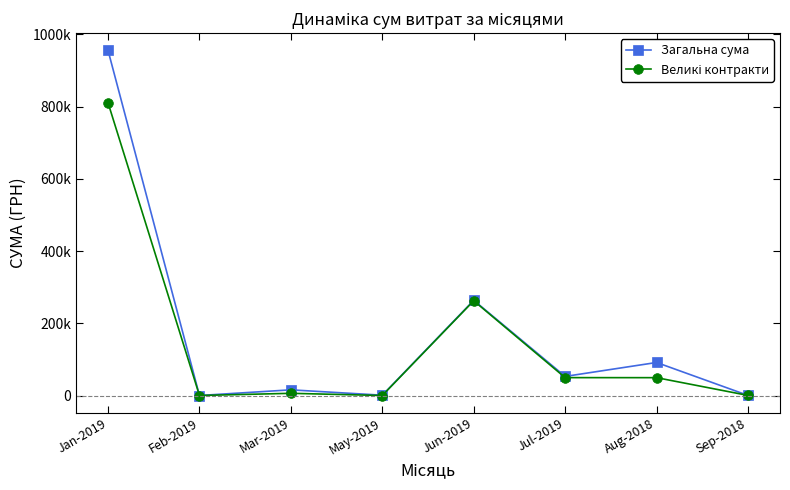

True or false: Великі контракти has more than 2 interior local peaks.

False